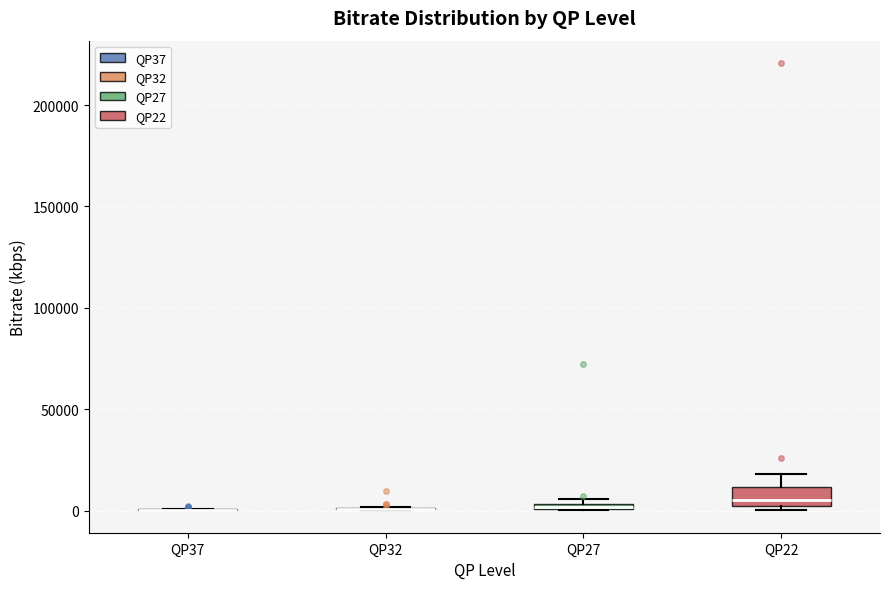

Comparing the boxes themselves (not the whiskers), which one is the tallest?

QP22